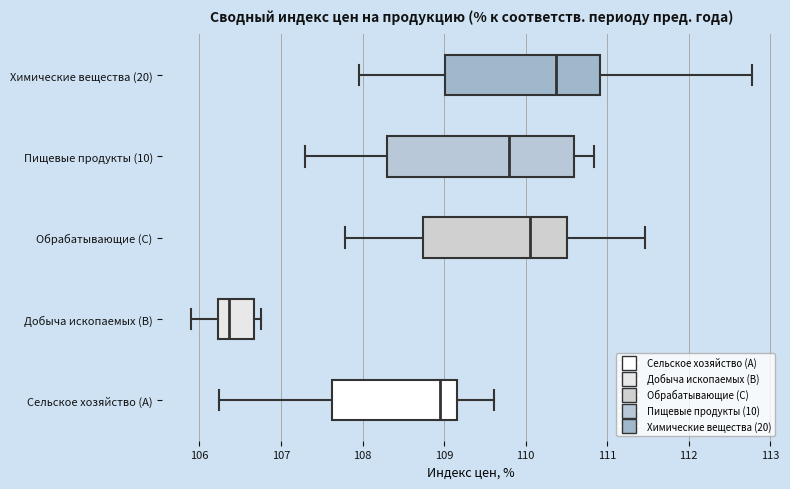

Where is the left edge of the box for Химические вещества (20) on the x-axis? The values are not printed on the chart, so give them approximately, as read against the axis.

109.0